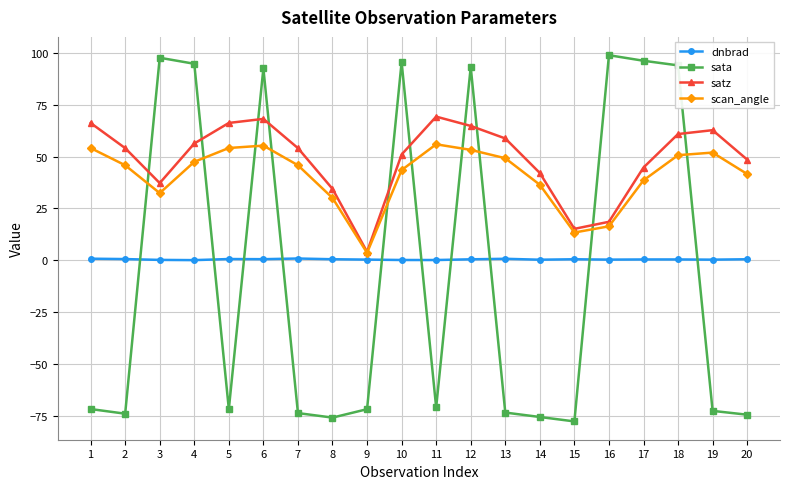

How many negative values does the sata series have?

12